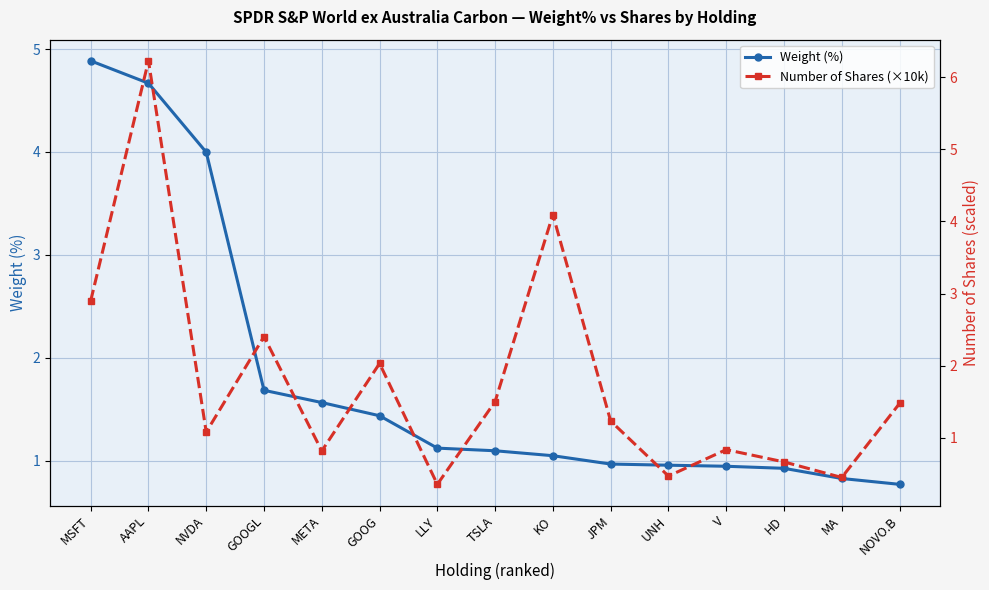

Rank the categories by Number of Shares (×10k) value from highest to lowest.

AAPL, KO, MSFT, GOOGL, GOOG, TSLA, NOVO.B, JPM, NVDA, V, META, HD, UNH, MA, LLY